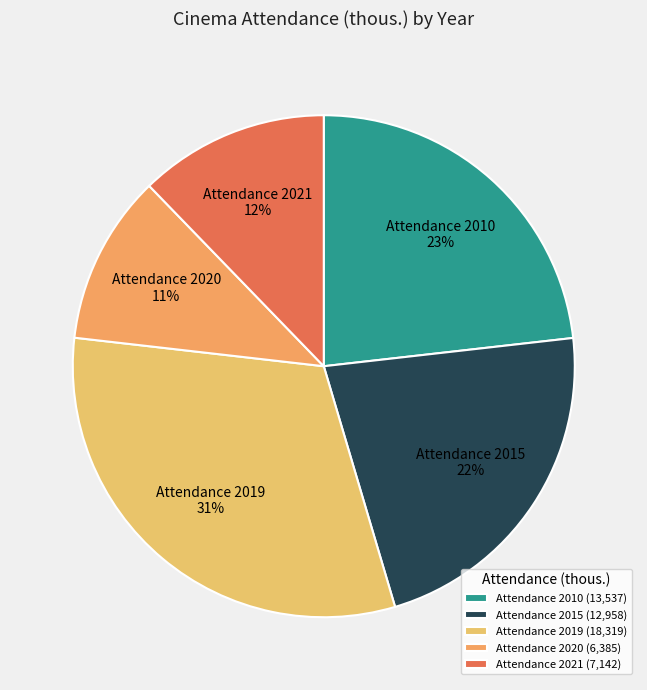

Rank the categories by value from lowest to highest.

Attendance 2020, Attendance 2021, Attendance 2015, Attendance 2010, Attendance 2019